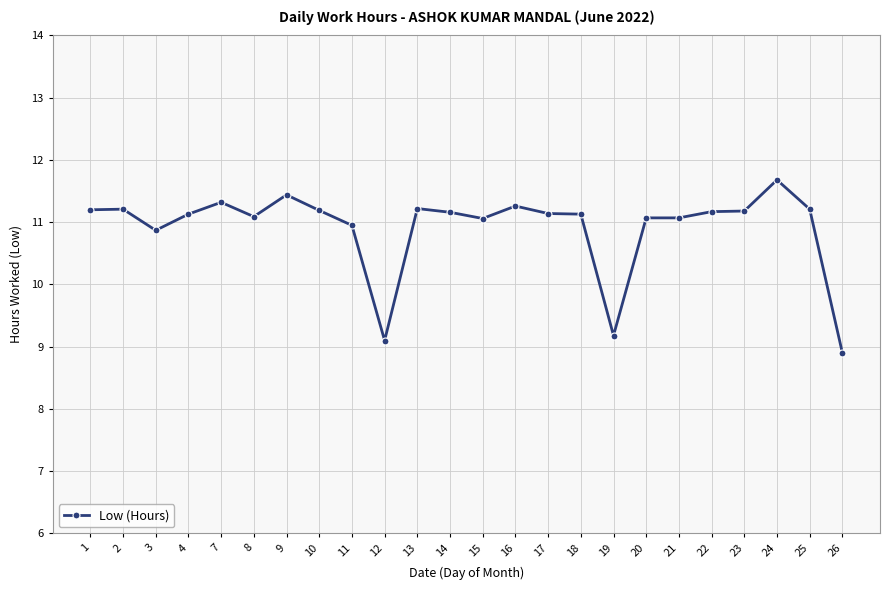

Does the chart have visible grid lines?

Yes